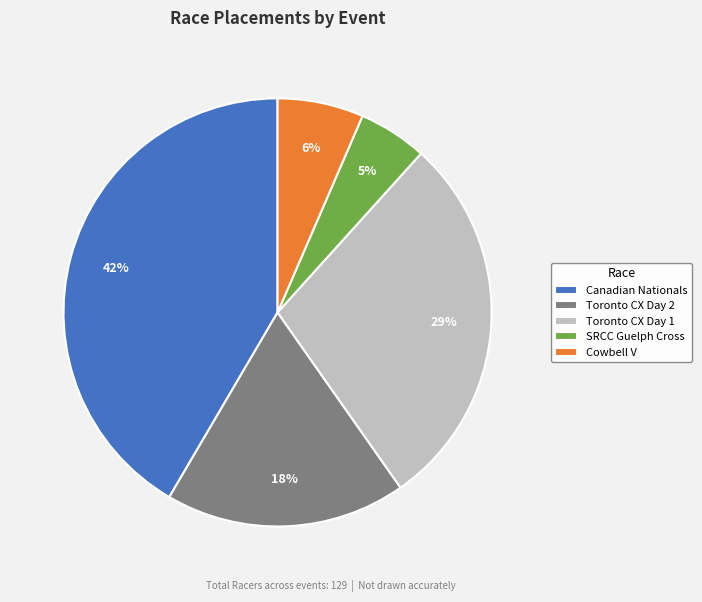

To the nearest percent, what is the average slice percentage?

20%